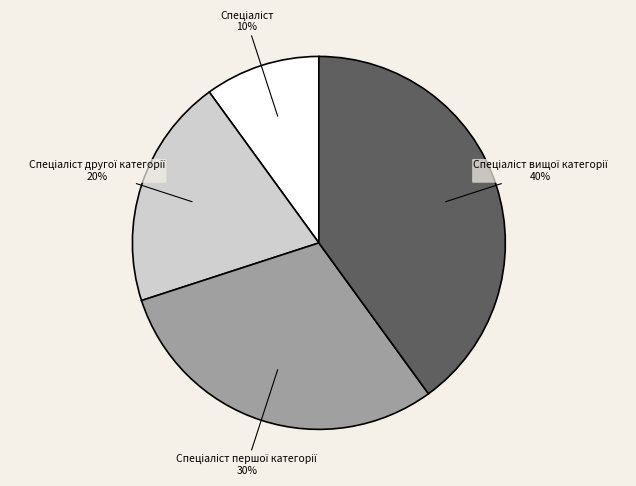

Is there any slice that represents more than half of the pie?

No